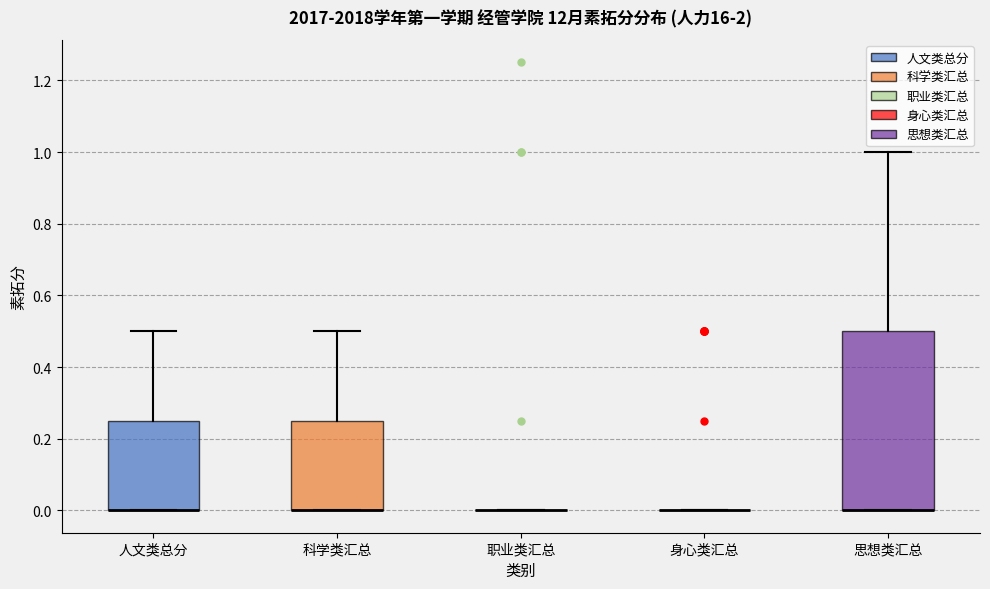

Reading left to right, read every box against the y-axis: the position of its median line, the range the box covers, and the ends of its whiskers. The values are not printed on the chart, so give them approximately, as read against the axis.

人文类总分: median 0.00 (drawn on the box's lower edge), box 0.00 to 0.26, whiskers 0.00 to 0.50
科学类汇总: median 0.00 (drawn on the box's lower edge), box 0.00 to 0.26, whiskers 0.00 to 0.50
职业类汇总: box collapsed to a line at 0.00, whiskers 0.00 to 0.00
身心类汇总: box collapsed to a line at 0.00, whiskers 0.00 to 0.00
思想类汇总: median 0.00 (drawn on the box's lower edge), box 0.00 to 0.50, whiskers 0.00 to 1.00